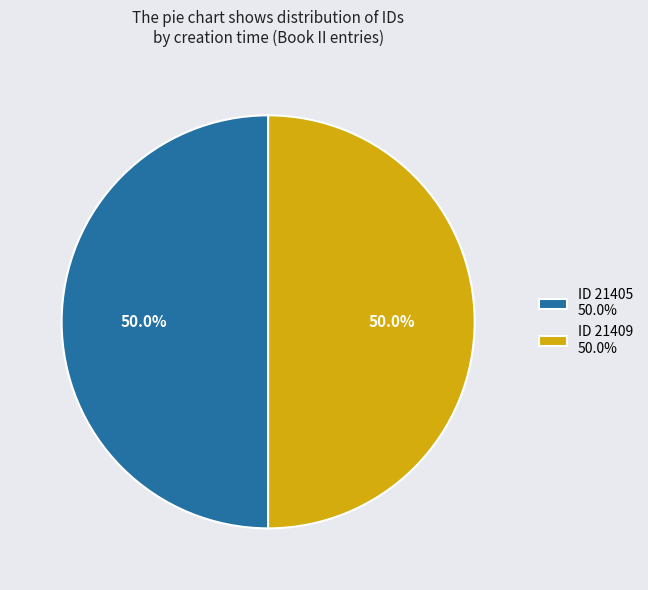

What is the ratio of the value at ID 21405 50.0% to the value at ID 21409 50.0%?

1.0